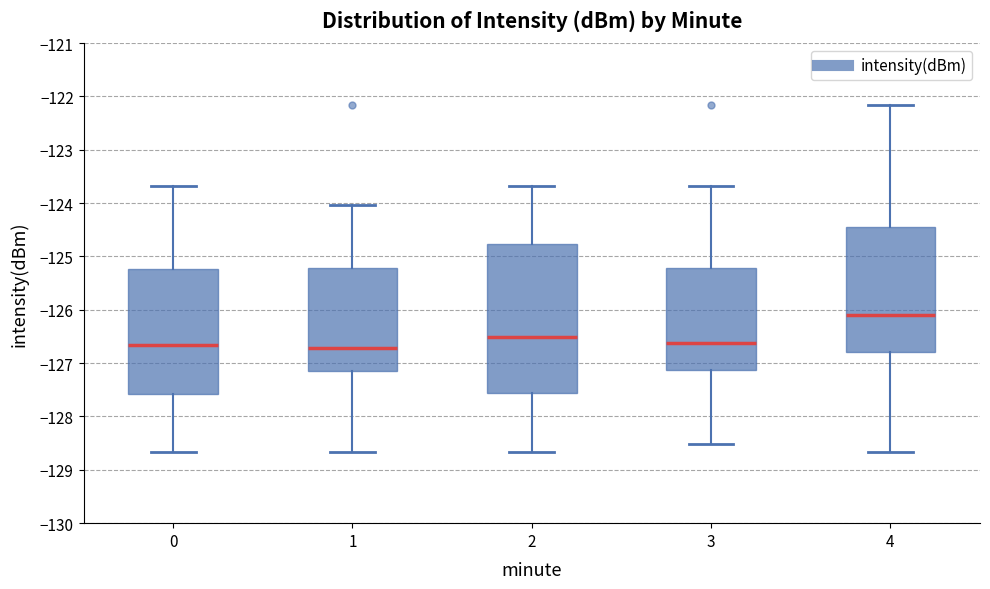

Reading left to right, read every box against the y-axis: the position of its median line, the range the box covers, and the ends of its whiskers. The values are not printed on the chart, so give them approximately, as read against the axis.

0: median -126.7, box -127.6 to -125.2, whiskers -128.7 to -123.7
1: median -126.7, box -127.2 to -125.2, whiskers -128.7 to -124.0
2: median -126.5, box -127.6 to -124.8, whiskers -128.7 to -123.7
3: median -126.6, box -127.1 to -125.2, whiskers -128.5 to -123.7
4: median -126.1, box -126.8 to -124.4, whiskers -128.7 to -122.2